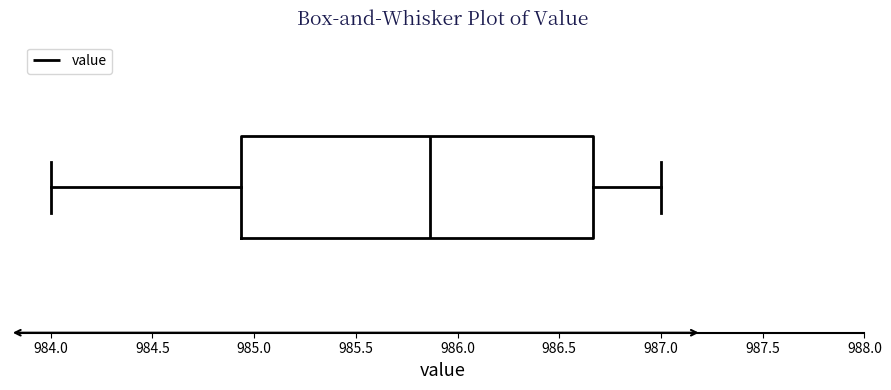

Read this box plot against the x-axis: the position of the median line, the range covered by the box, and the ends of both whiskers. The values are not printed on the chart, so give them approximately, as read against the axis.

median 985.85, box 984.95 to 986.65, whiskers 984.00 to 987.00